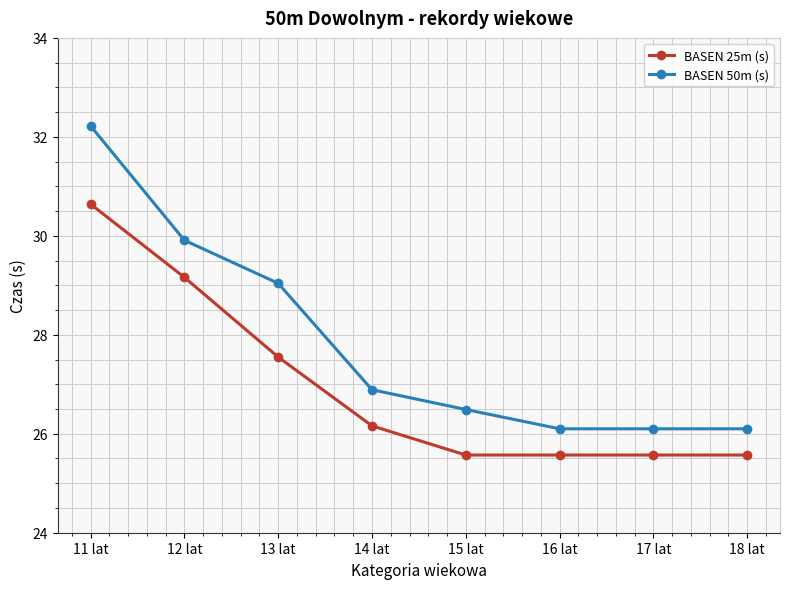

Does the chart have visible grid lines?

Yes